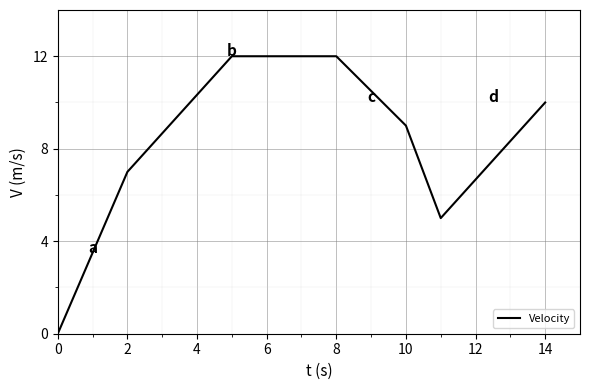

What is the sum of all values?

55